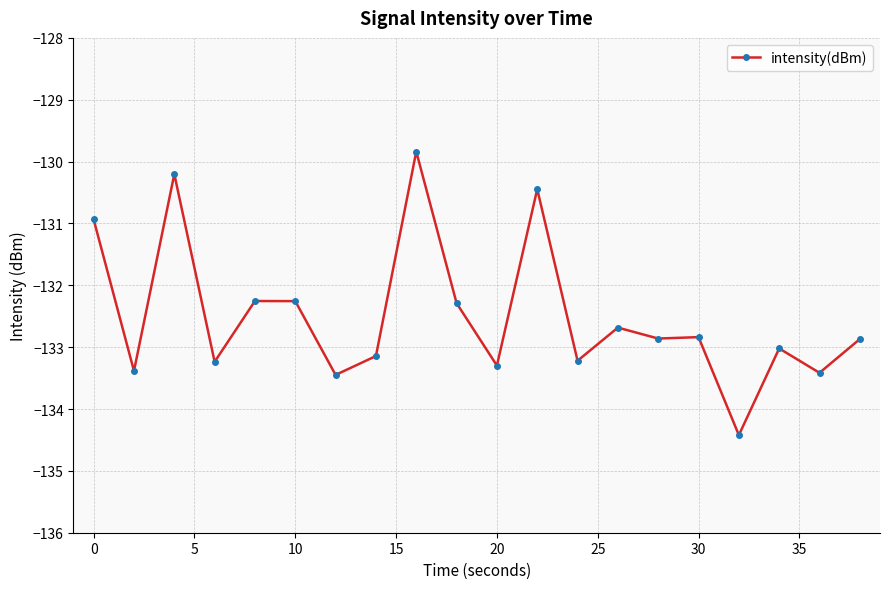

What is the sum of all values?

-2650.1